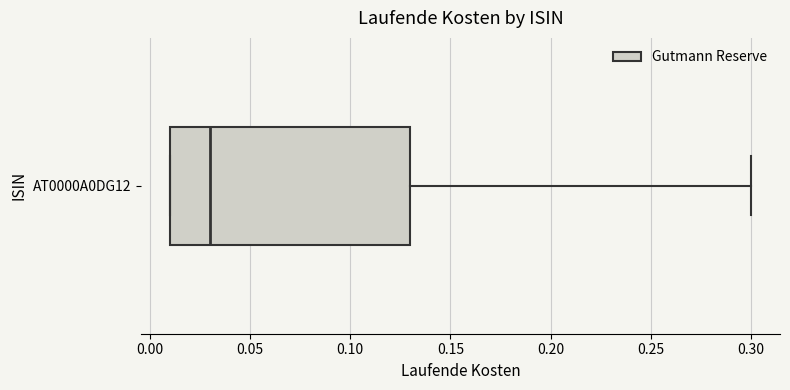

Where is the right edge of the box for AT0000A0DG12 on the x-axis? The values are not printed on the chart, so give them approximately, as read against the axis.

0.13